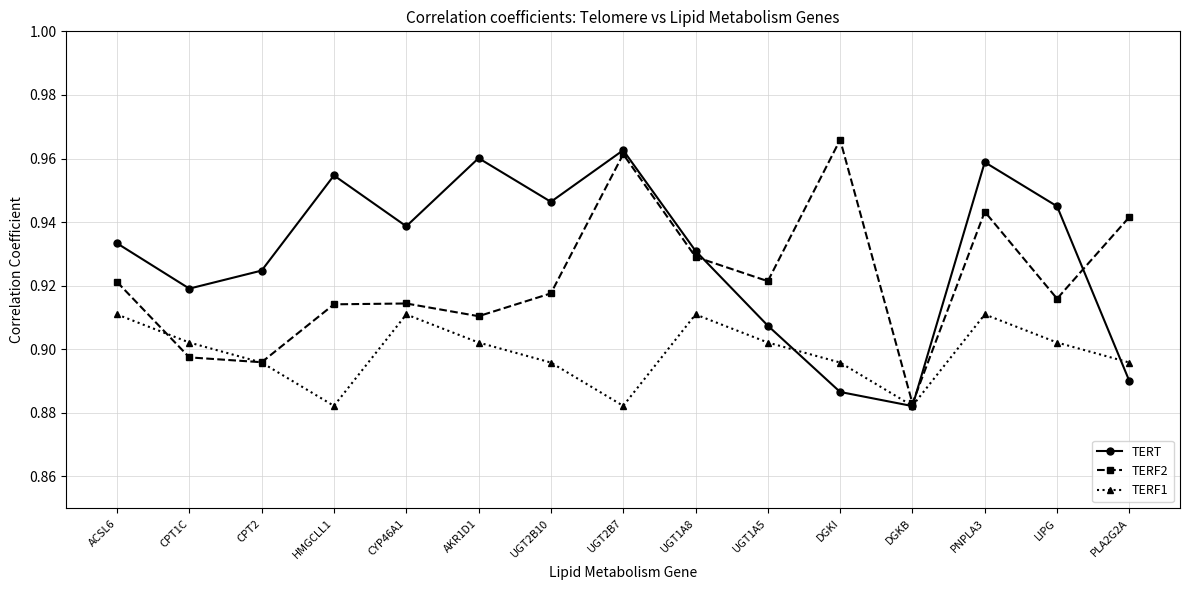

Which category has the highest value in the TERF2 series?

DGKI